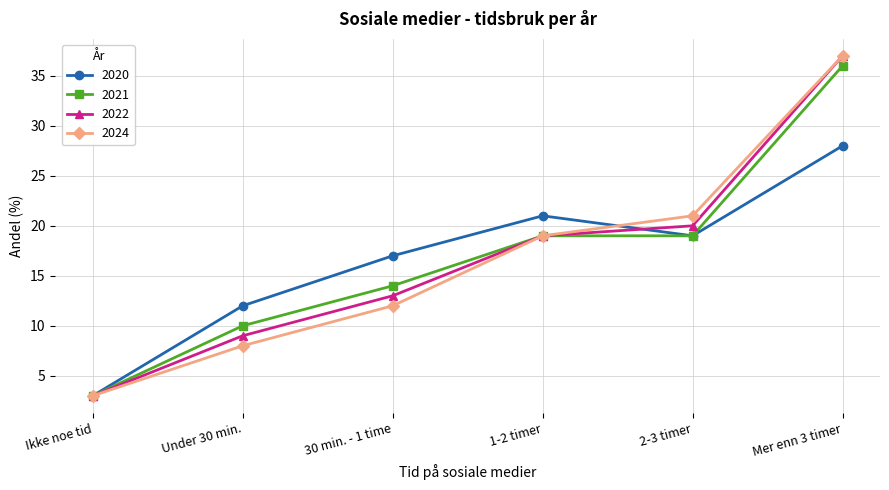

At which label is 2020 closest to 15?

30 min. - 1 time